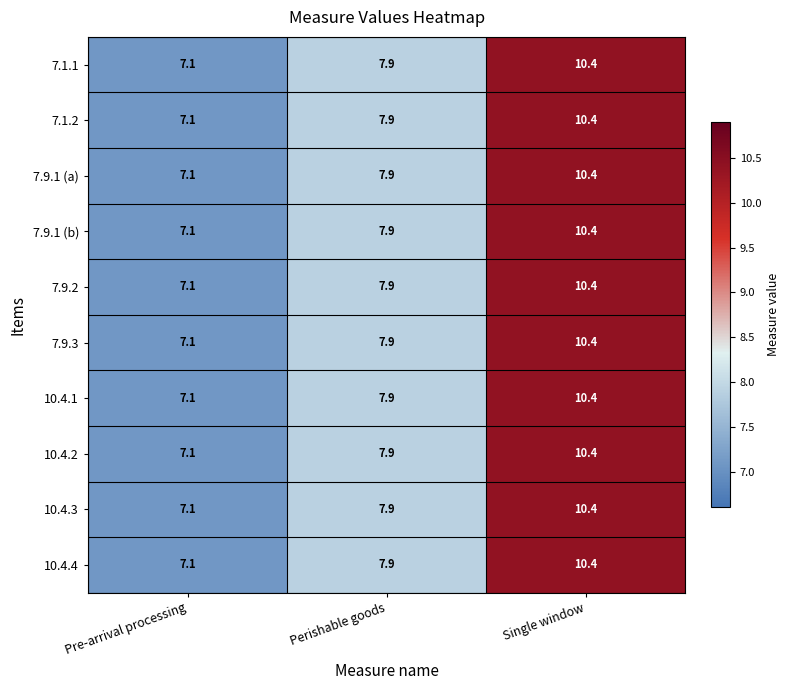

At how many categories does at least one series exceed 8?

1